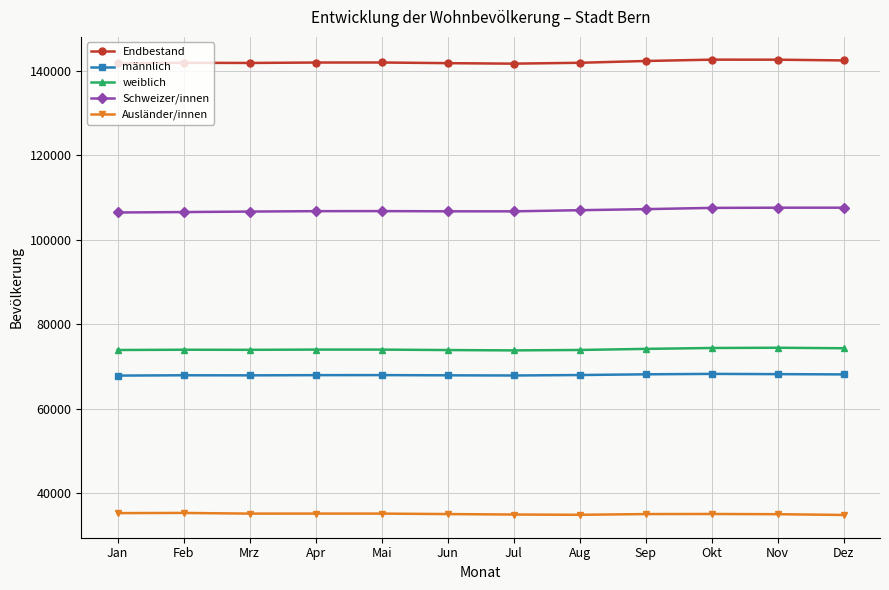

Is it true that Endbestand equals 244299 at Nov?

False